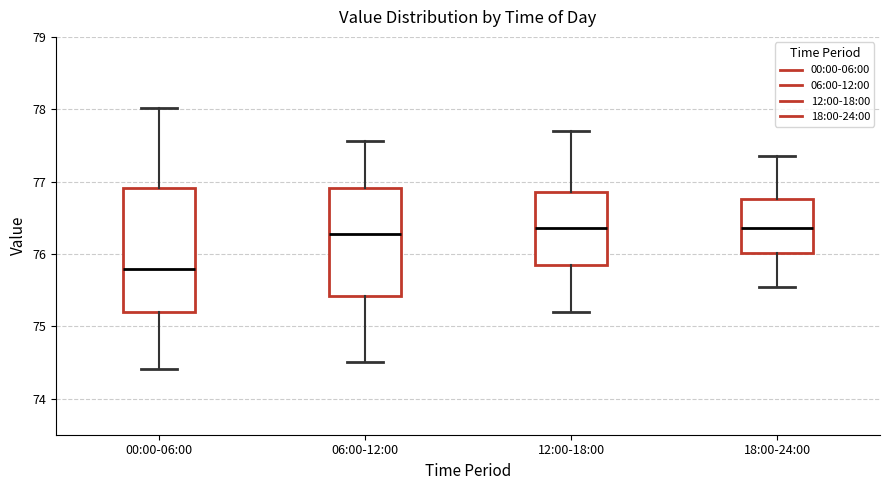

Comparing the boxes themselves (not the whiskers), which one is the tallest?

00:00-06:00